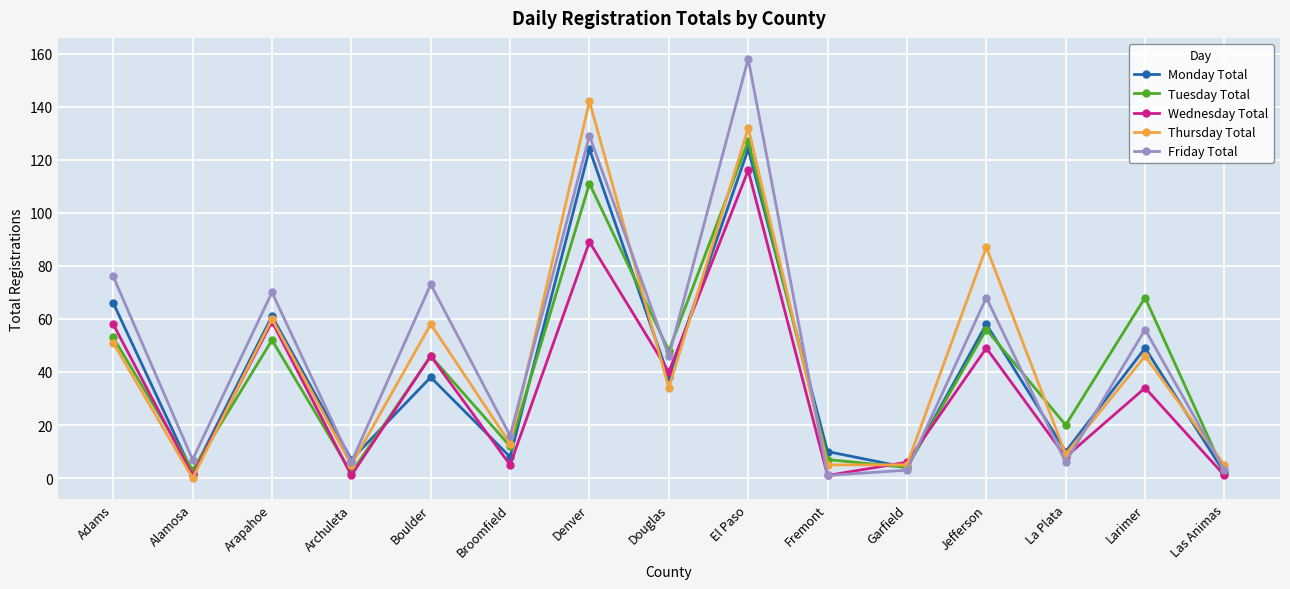

The Friday Total series shows 24 at Broomfield. True or false?

False